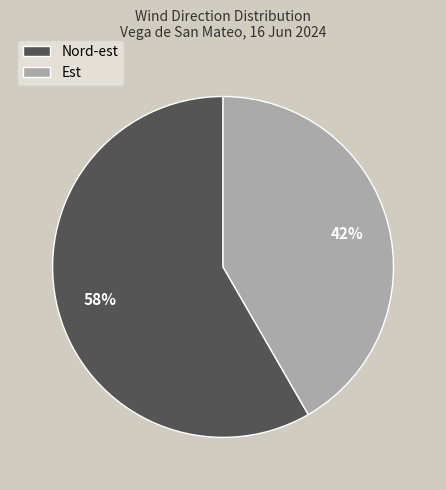

Rank the categories by value from highest to lowest.

Nord-est, Est